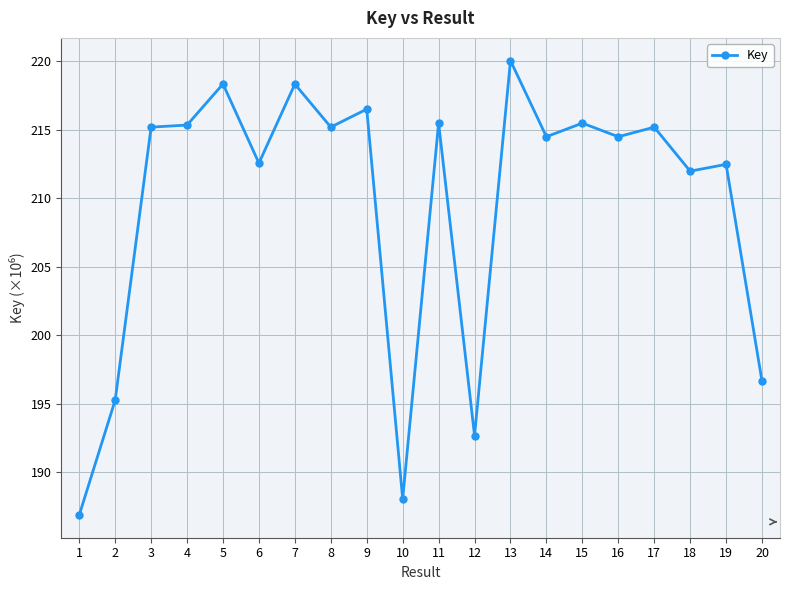

What is the maximum value shown in the chart?

220.0